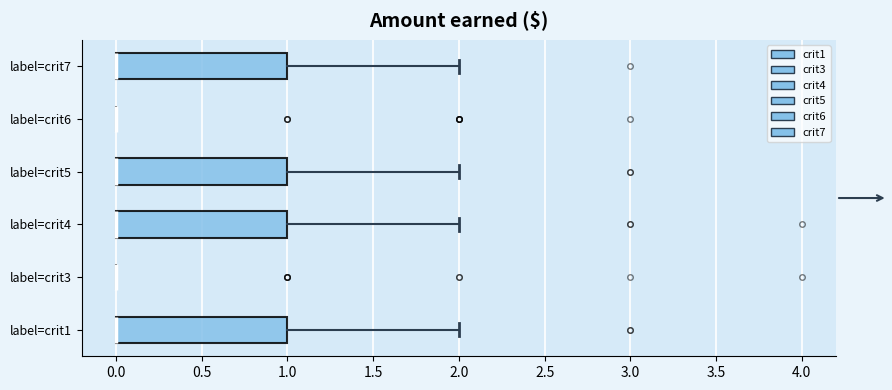

Reading bottom to top, read every box against the x-axis: the position of its median line, the range the box covers, and the ends of its whiskers. The values are not printed on the chart, so give them approximately, as read against the axis.

label=crit1: median 0 (drawn on the box's left edge), box 0 to 1, whiskers 0 to 2
label=crit3: box collapsed to a line at 0, whiskers 0 to 0
label=crit4: median 0 (drawn on the box's left edge), box 0 to 1, whiskers 0 to 2
label=crit5: median 0 (drawn on the box's left edge), box 0 to 1, whiskers 0 to 2
label=crit6: box collapsed to a line at 0, whiskers 0 to 0
label=crit7: median 0 (drawn on the box's left edge), box 0 to 1, whiskers 0 to 2